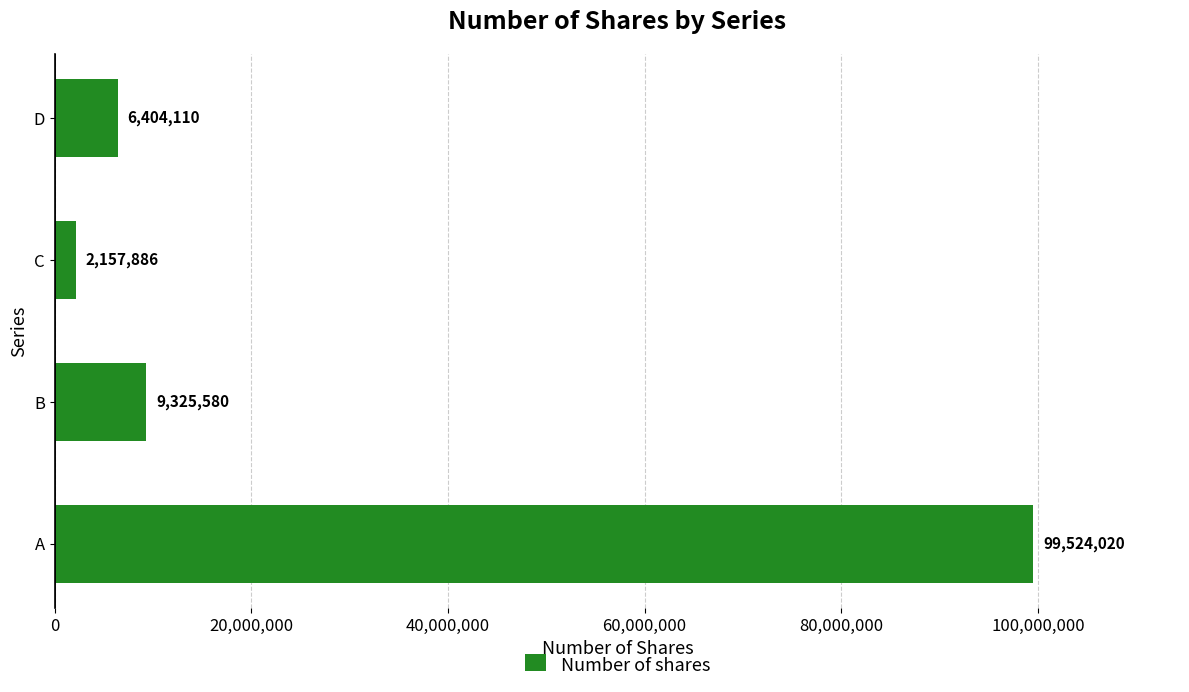

At which label is the value closest to 50840953?

B